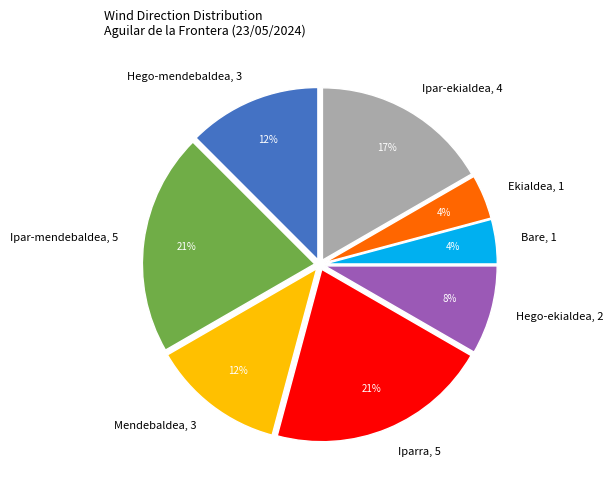

How many slices are in this pie chart?

8